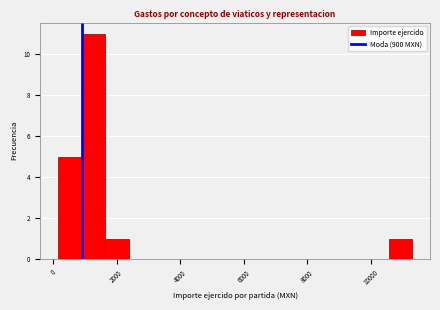

Around what value on the x-axis is the tallest bar? Give the approximate position of its centre, as read against the axis.

1200